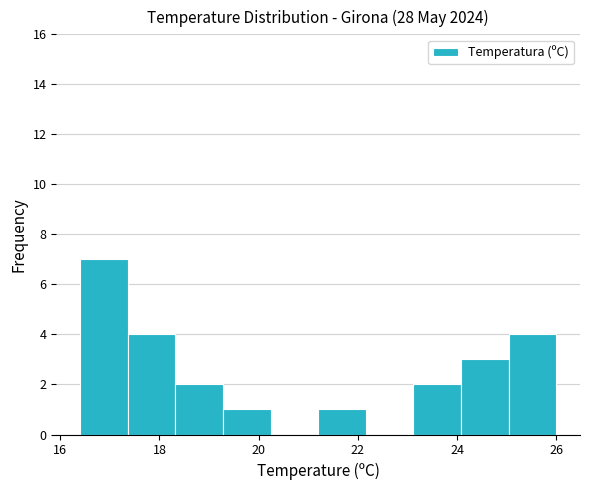

What is the height of the bar covering 25.04 to 26.00 on the x-axis? Neither the bar edges nor the heights are printed on the chart, so give them approximately, as read against the axes.

4